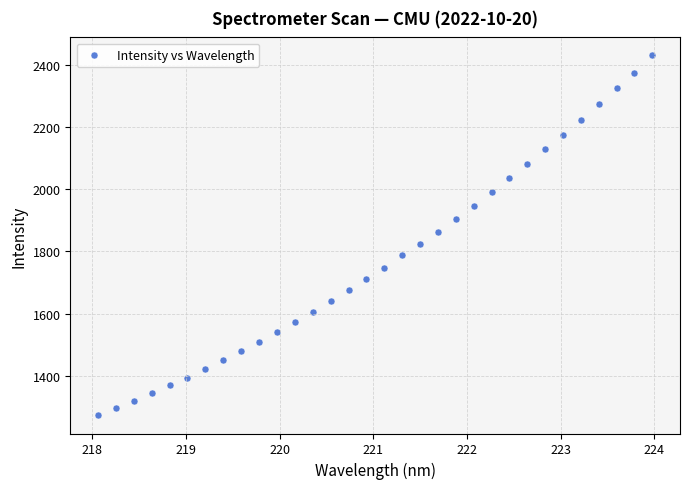

What is the range of Y values (max minus min)?

1157.9